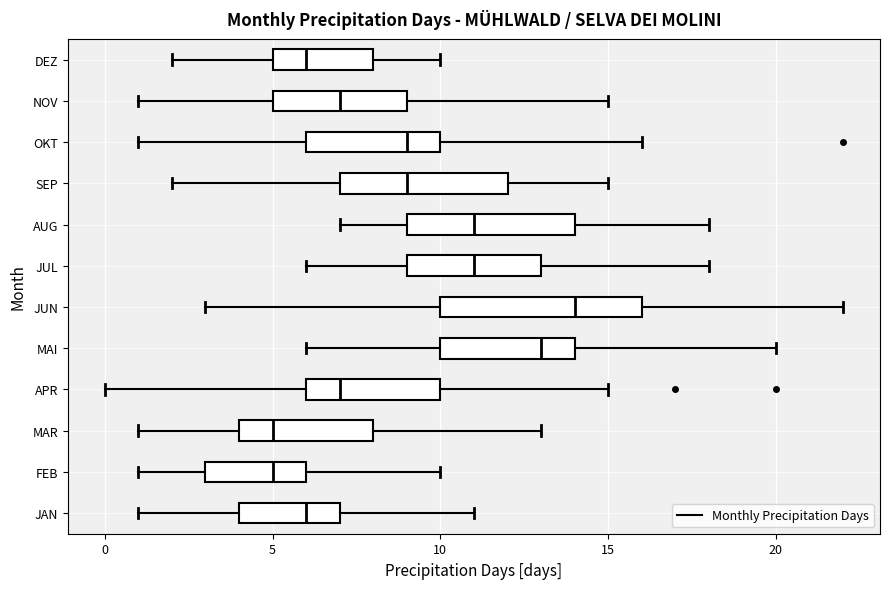

Comparing the boxes themselves (not the whiskers), which one is the widest?

JUN